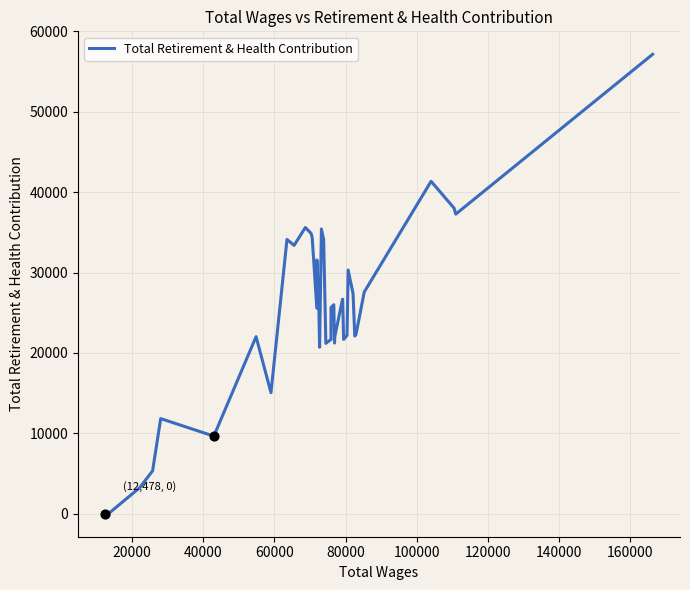

What is the maximum value shown in the chart?

57151